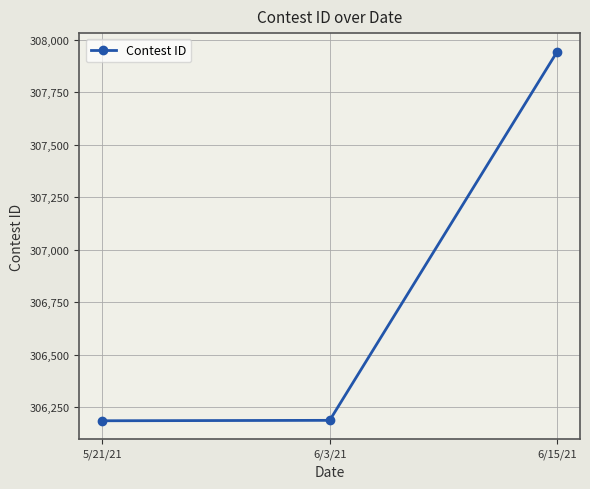

Which label corresponds to the largest value in the chart?

6/15/21